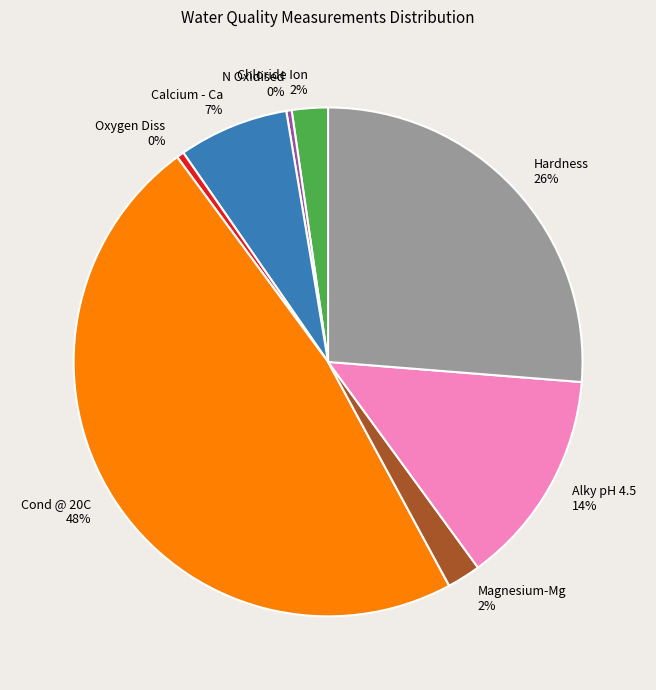

What percentage is the Alky pH 4.5 14% slice, to the nearest percent?

14%